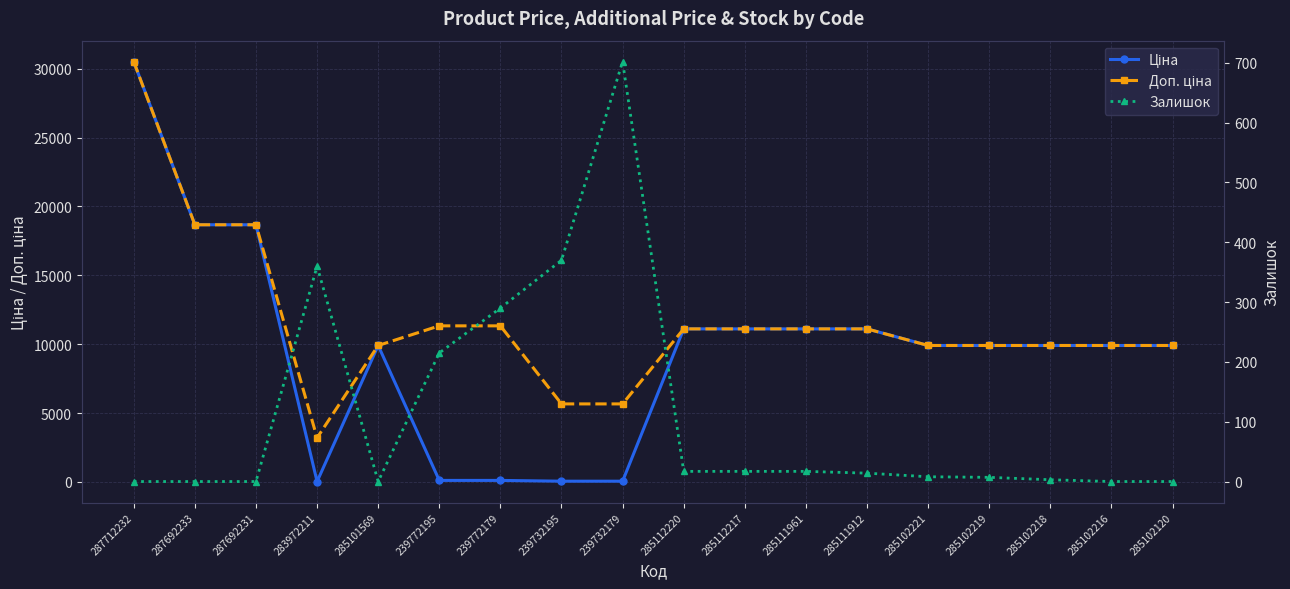

True or false: Доп. ціна and Ціна cross at least once.

False